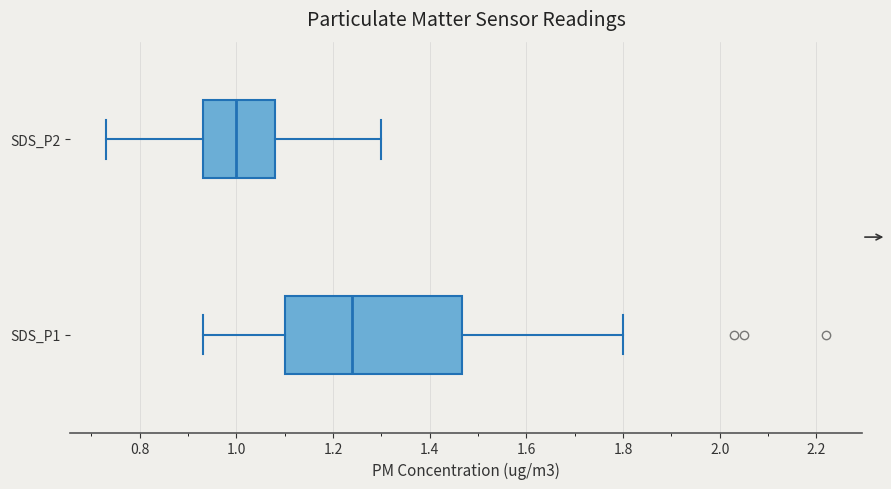

Which box has the furthest to the left median line?

SDS_P2